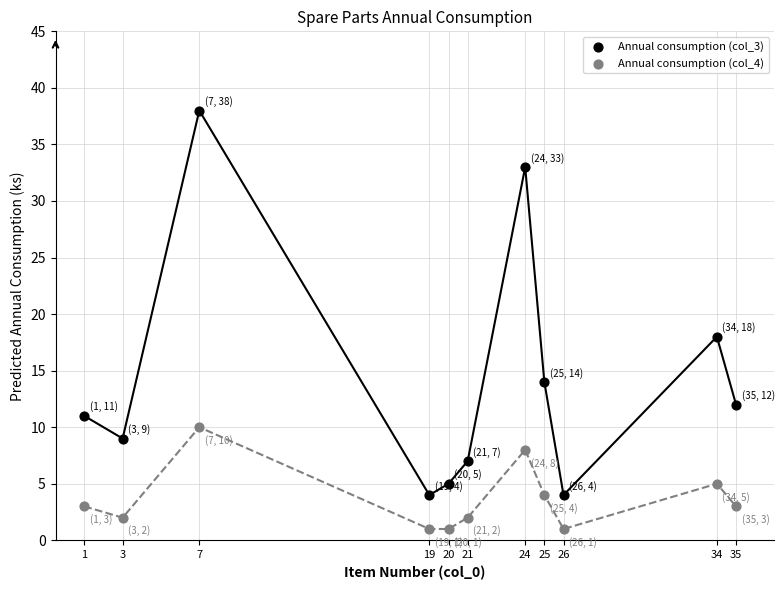

Across all data points, what is the range of X values (max minus min)?

34